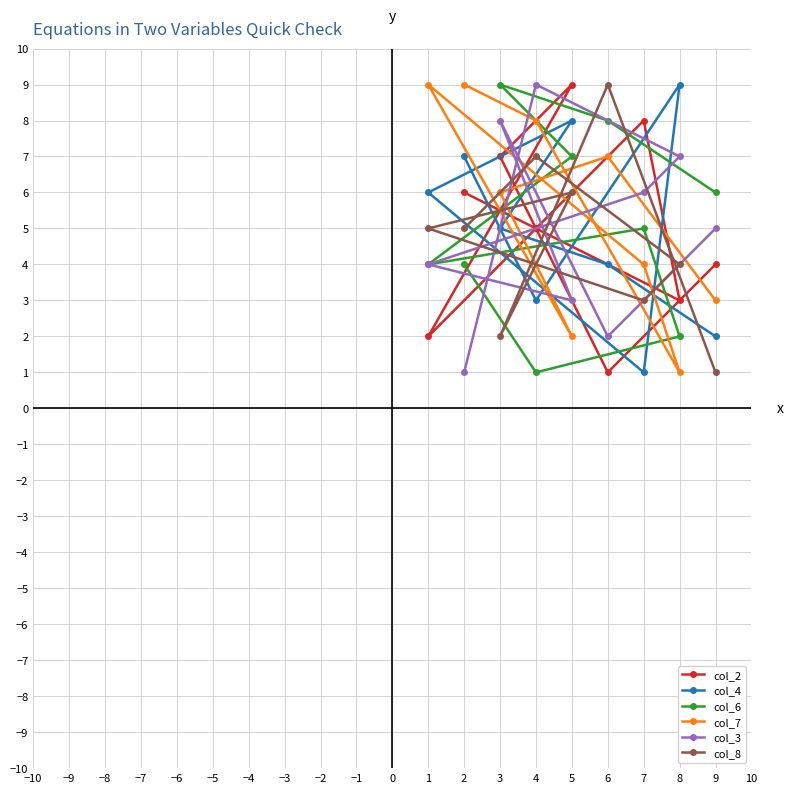

Reading left to right, what are all the values shown in this chart?

col_2: 1=2	2=6	3=7	4=5	5=9	6=1	7=8	8=3	9=4
col_4: 1=6	2=7	3=5	4=3	5=8	6=4	7=1	8=9	9=2
col_6: 1=4	2=4	3=9	4=1	5=7	6=8	7=5	8=2	9=6
col_7: 1=9	2=9	3=6	4=8	5=2	6=7	7=4	8=1	9=3
col_3: 1=4	2=1	3=8	4=9	5=3	6=2	7=6	8=7	9=5
col_8: 1=5	2=5	3=2	4=7	5=6	6=9	7=3	8=4	9=1